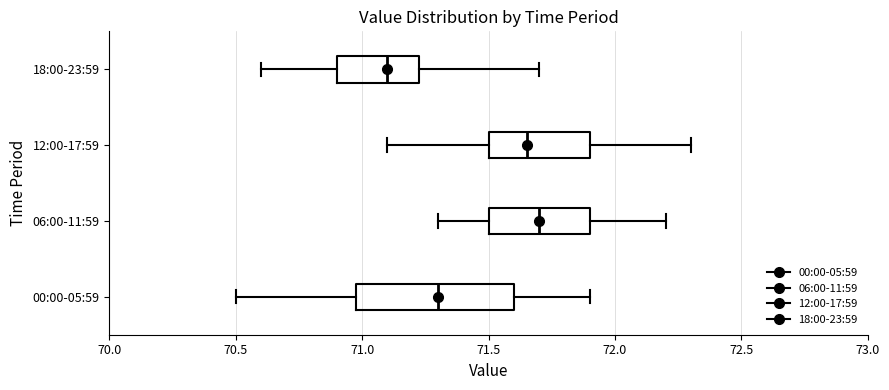

Comparing the boxes themselves (not the whiskers), which one is the widest?

00:00-05:59